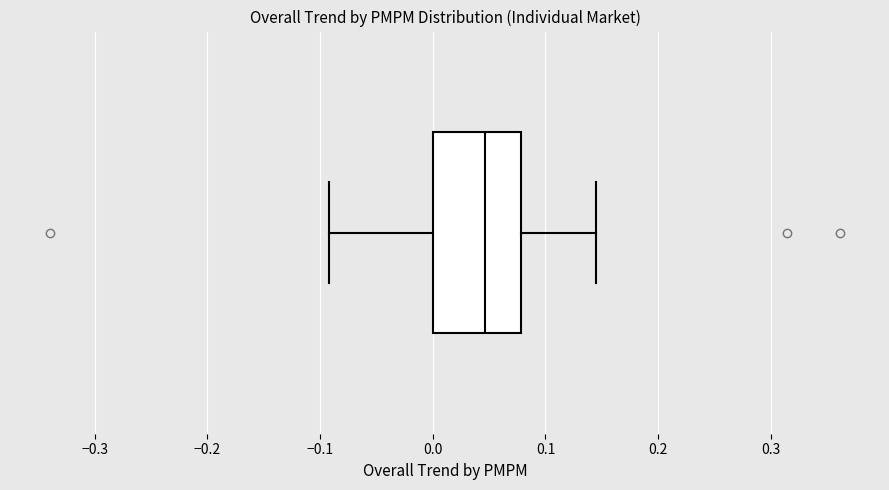

Read this box plot against the x-axis: the position of the median line, the range covered by the box, and the ends of both whiskers. The values are not printed on the chart, so give them approximately, as read against the axis.

median 0.05, box 0.00 to 0.08, whiskers -0.09 to 0.15